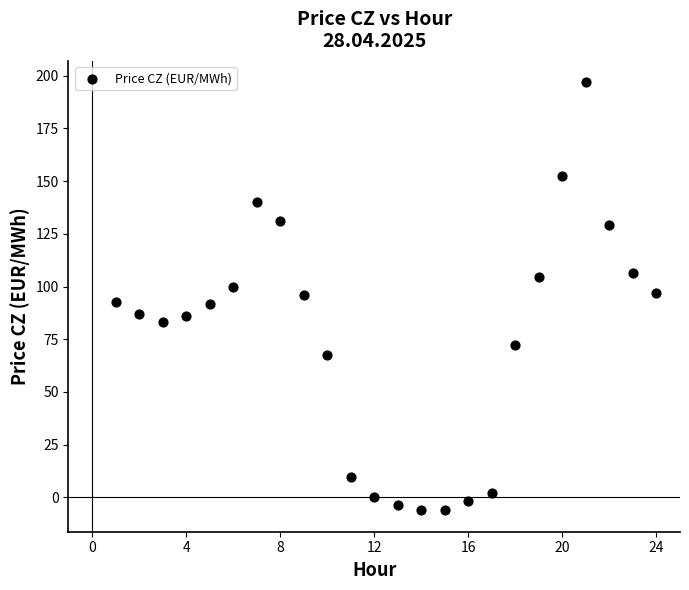

What is the range of X values (max minus min)?

23.0